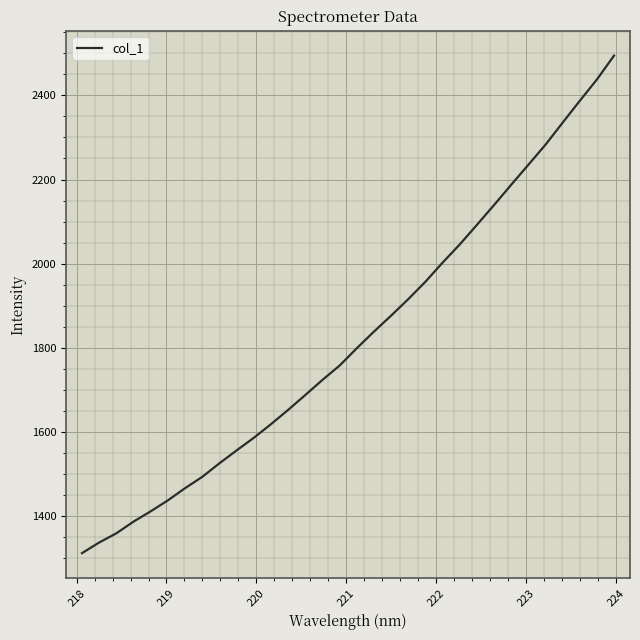

What is the minimum value shown in the chart?

1311.3